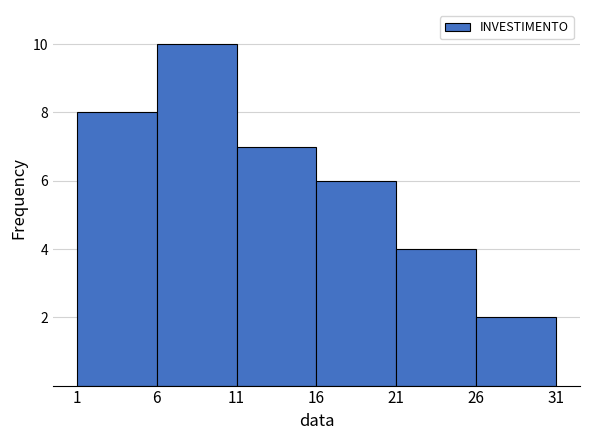

Reading left to right, transcribe this chart: for each bar, give the range it covers on the x-axis and its height. The values are not printed on the chart, so give them approximately, as read against the axis.

1 to 6: 8
6 to 11: 10
11 to 16: 7
16 to 21: 6
21 to 26: 4
26 to 31: 2